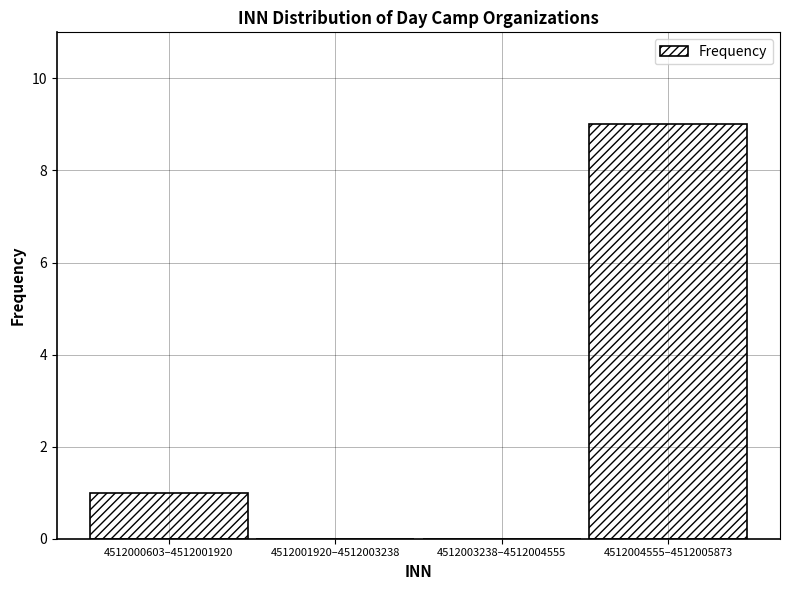

Reading left to right, what are all the values shown in this chart?

4512000603–4512001920=1	4512001920–4512003238=0	4512003238–4512004555=0	4512004555–4512005873=9